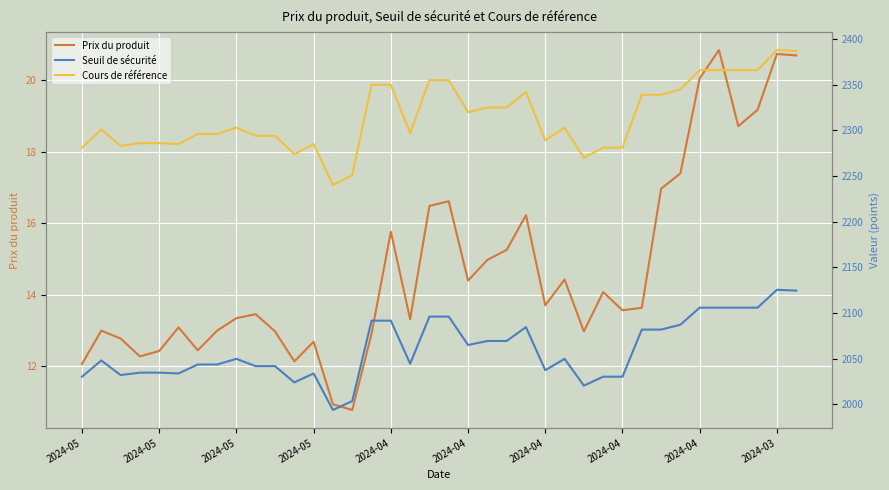

What is the difference between the maximum and minimum values in the Cours de référence series?

148.0